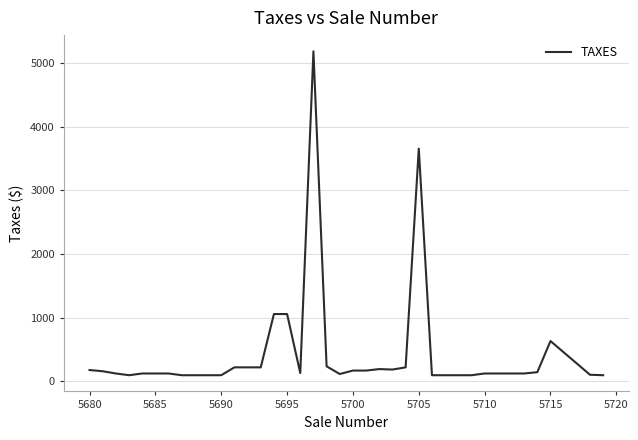

What is the maximum value shown in the chart?

5186.0